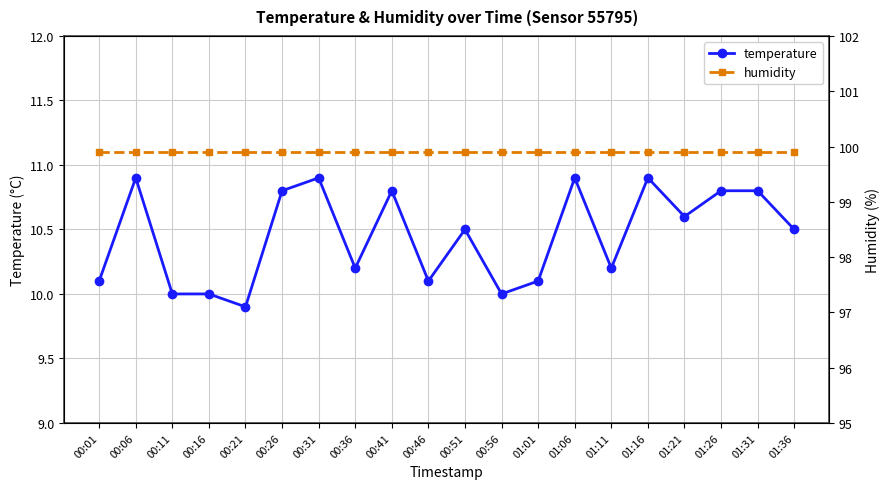

What is the label of the 5th point from the right?

01:16